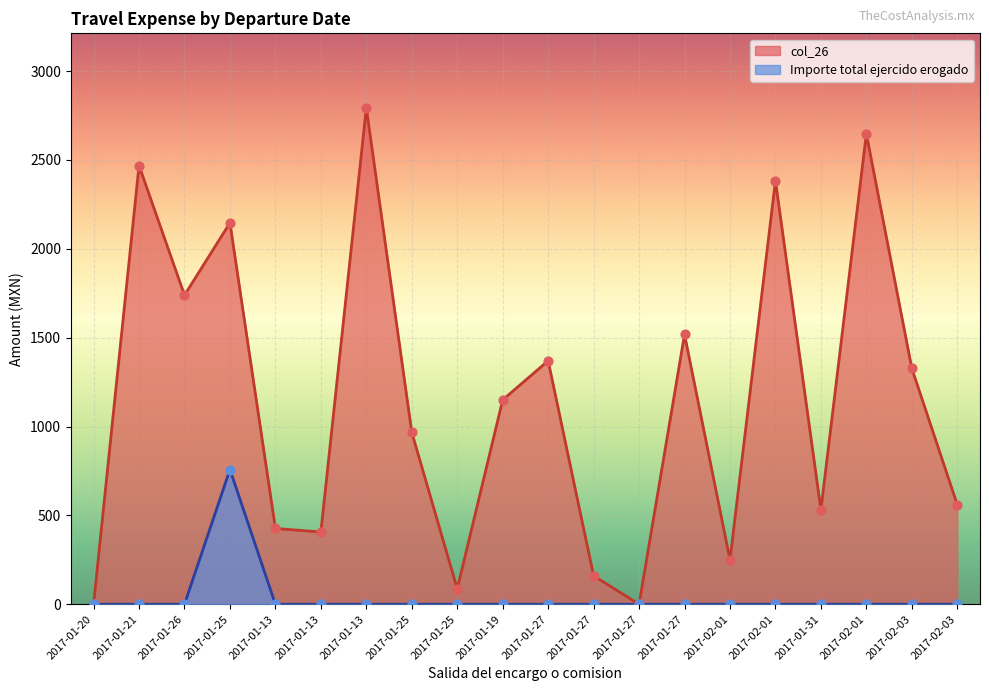

At which category is the sum across all series the highest?

2017-01-25